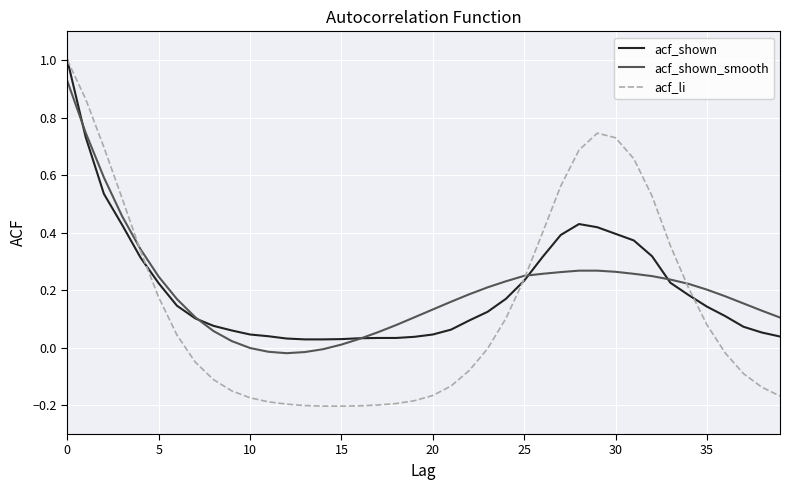

Does the chart have visible grid lines?

Yes